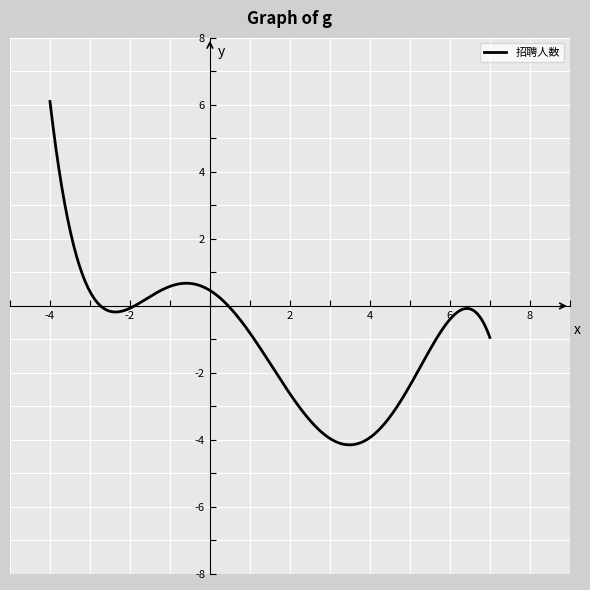

Does the chart display data point markers on the line(s)?

No